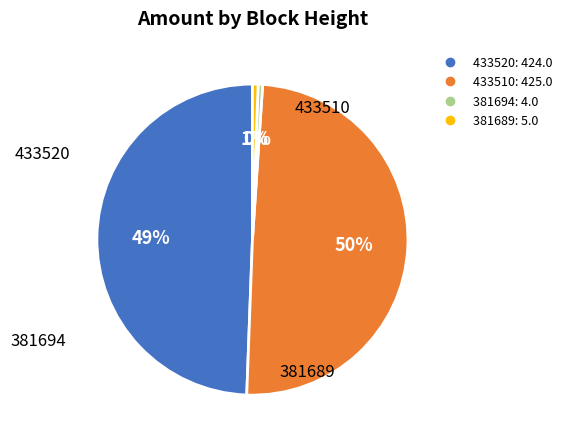

Approximately how many times larger is the value at 433510 compared to 381694?

106.2